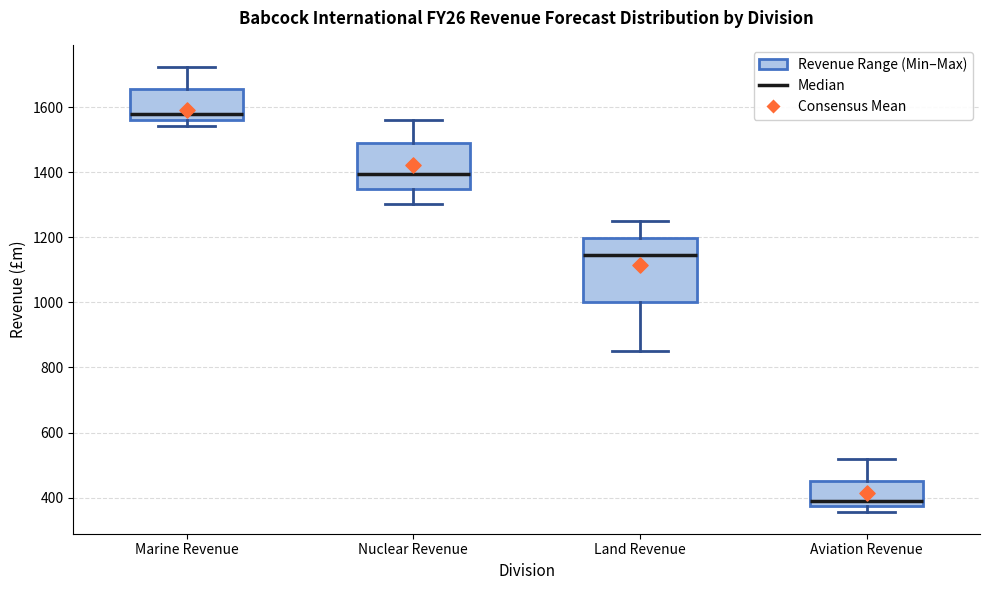

Where does the upper whisker of the box for Aviation Revenue end on the y-axis? The values are not printed on the chart, so give them approximately, as read against the axis.

520